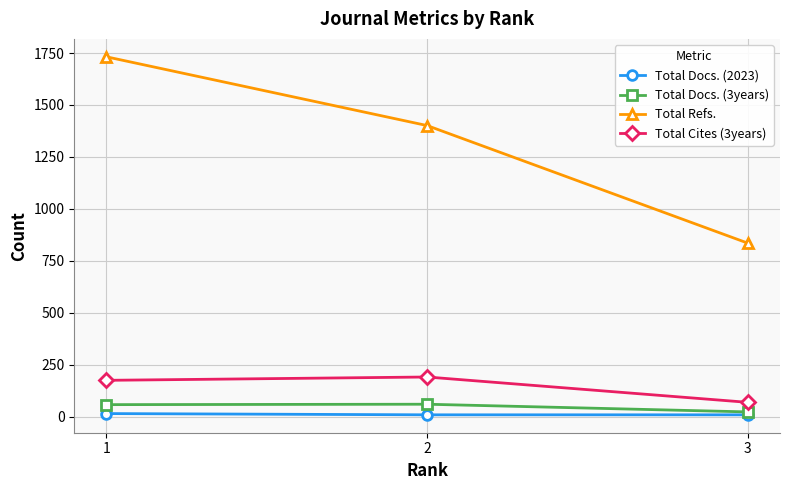

The value of Total Cites (3years) at 1 is 251. True or false?

False